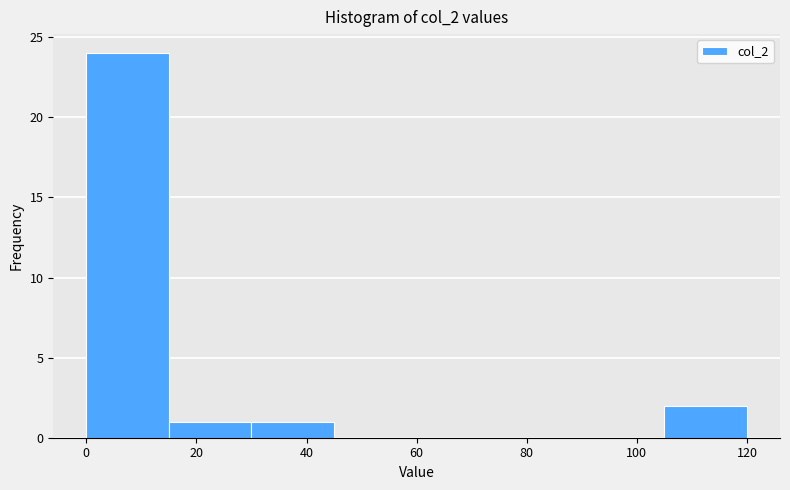

Over which range of the x-axis is the bar tallest?

0 to 15